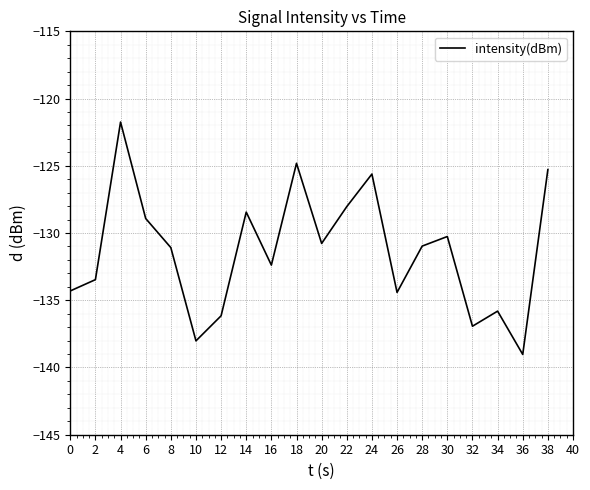

What is the change in value from 12 to 22?

+8.1